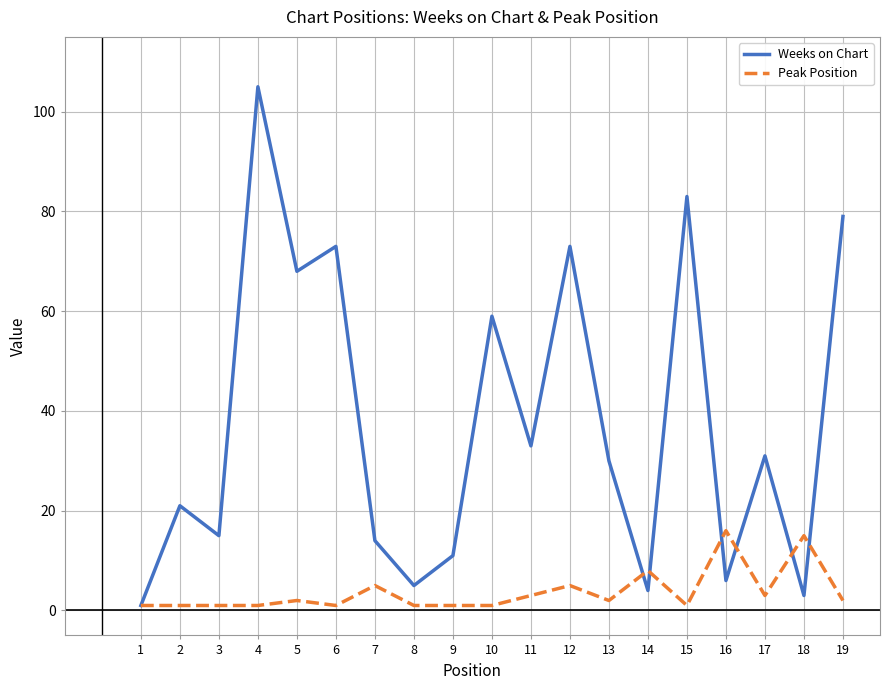

Which category has the lowest value in the Weeks on Chart series?

1